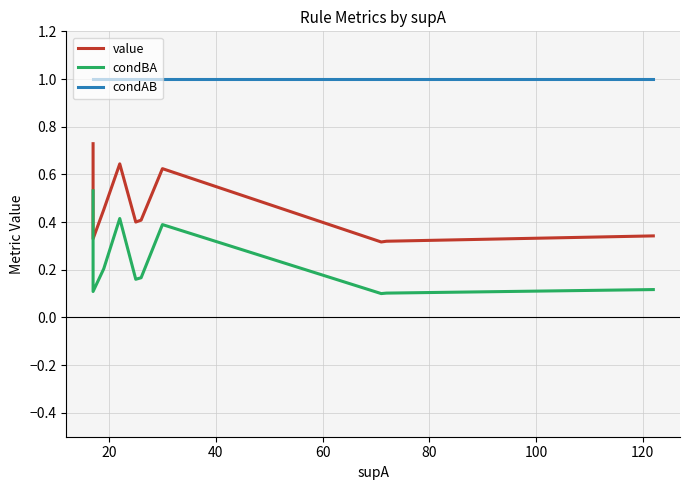

Is the value of value at 80 greater than the value of condBA at 0?

No